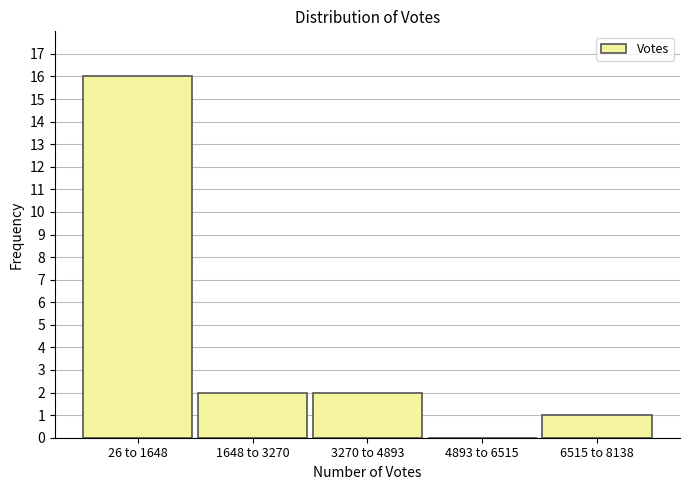

Reading right to left, extract all data points from this chart.

6515 to 8138=1	4893 to 6515=0	3270 to 4893=2	1648 to 3270=2	26 to 1648=16